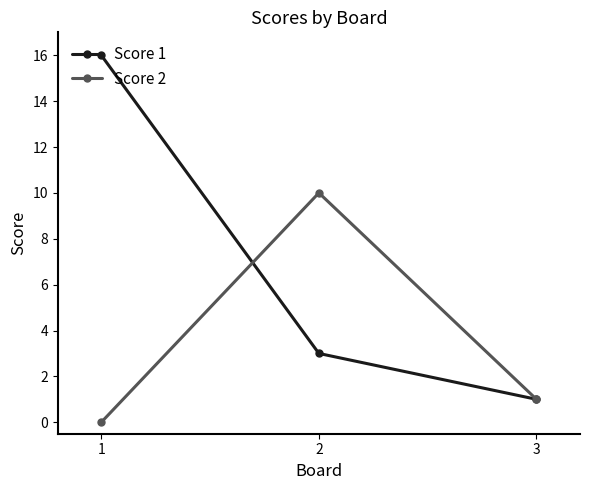

What is the value of the Score 1 point at the 3rd from the left?

1